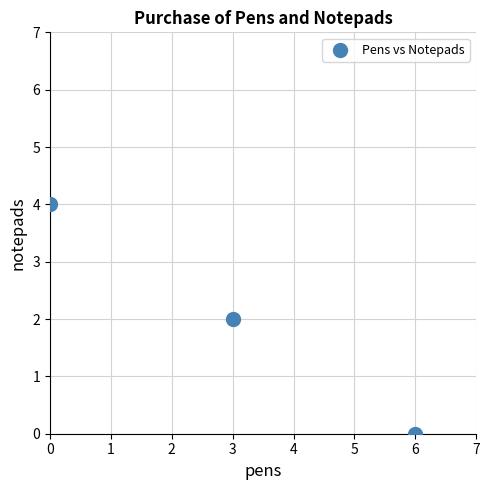

What is the range of X values (max minus min)?

6